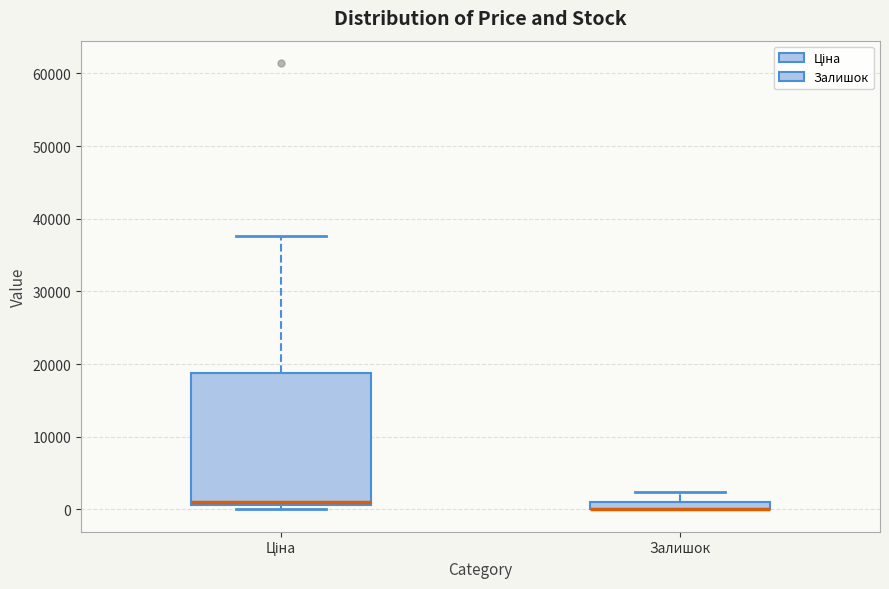

Where does the upper whisker of the box for Залишок end on the y-axis? The values are not printed on the chart, so give them approximately, as read against the axis.

2000